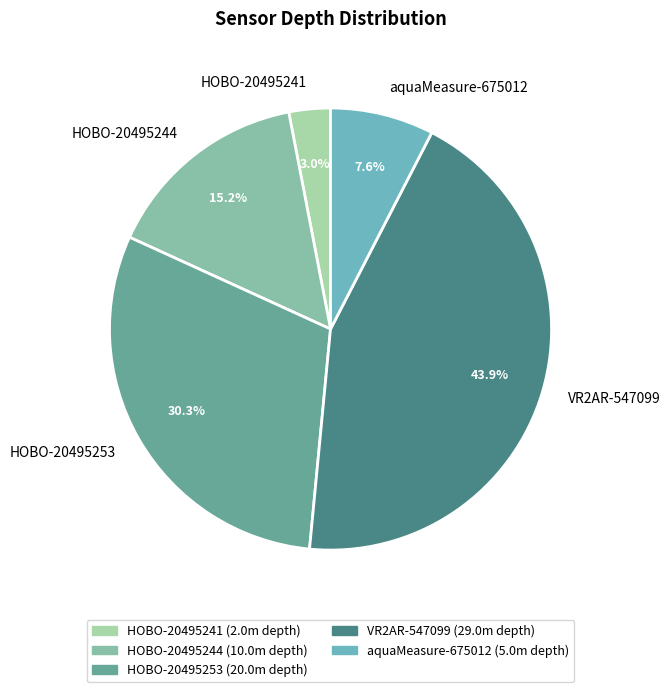

How many segments does this pie chart have?

5